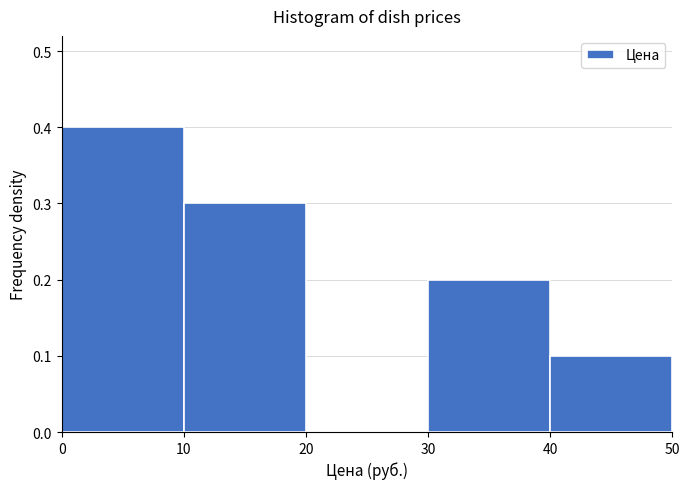

Reading left to right, list every bar in this chart as the range it spans on the x-axis followed by its height. The values are not printed on the chart, so give them approximately, as read against the axis.

0 to 10: 0.4
10 to 20: 0.3
20 to 30: 0
30 to 40: 0.2
40 to 50: 0.1